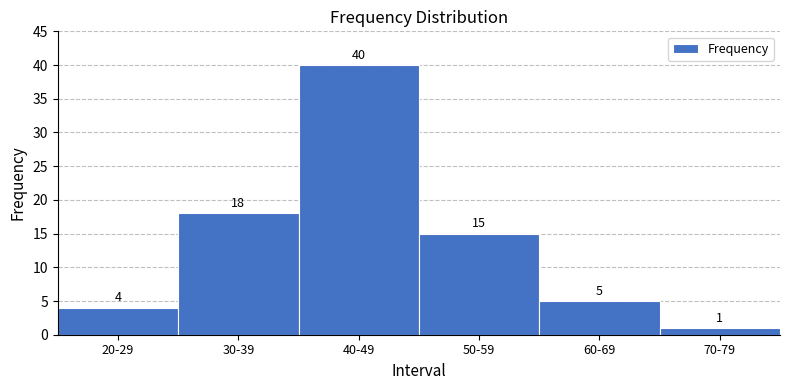

Reading left to right, what are all the values shown in this chart?

20-29=4	30-39=18	40-49=40	50-59=15	60-69=5	70-79=1